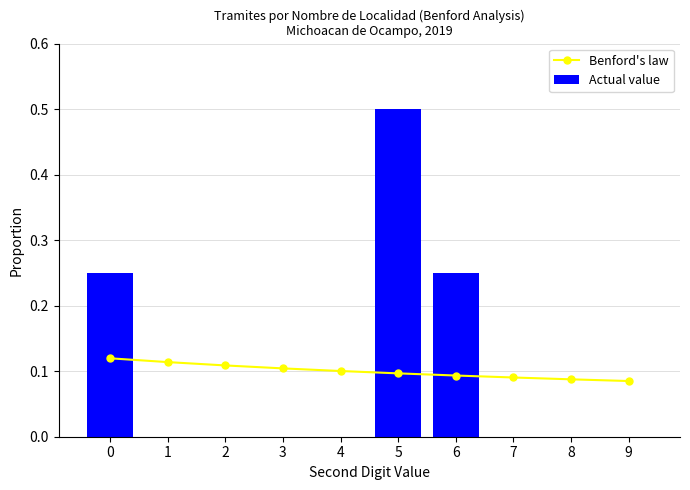

Is the value of Benford's law at 8 greater than the value of Actual value at 5?

No